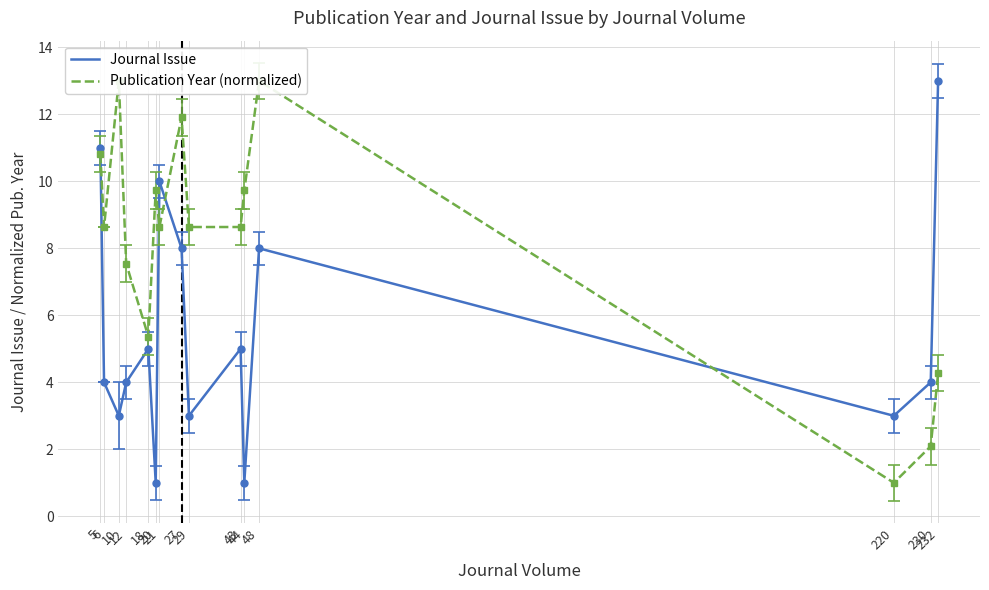

Reading left to right, transcribe all the data shown in this chart.

Journal Issue: 5=11.0	6=4.0	10=3.0	12=4.0	18=5.0	20=1.0	21=10.0	27=8.0	29=3.0	43=5.0	44=1.0	48=8.0	220=3.0	230=4.0	232=13.0
Publication Year (normalized): 5=10.8	6=8.6	10=13.0	12=7.5	18=5.4	20=9.7	21=8.6	27=11.9	29=8.6	43=8.6	44=9.7	48=13.0	220=1.0	230=2.1	232=4.3